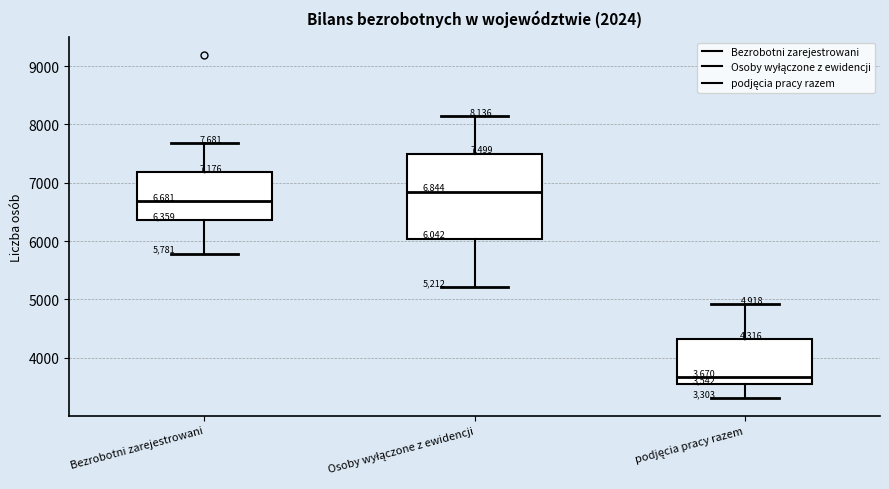

Which box is the tallest, from its lower edge to its upper edge?

Osoby wyłączone z ewidencji